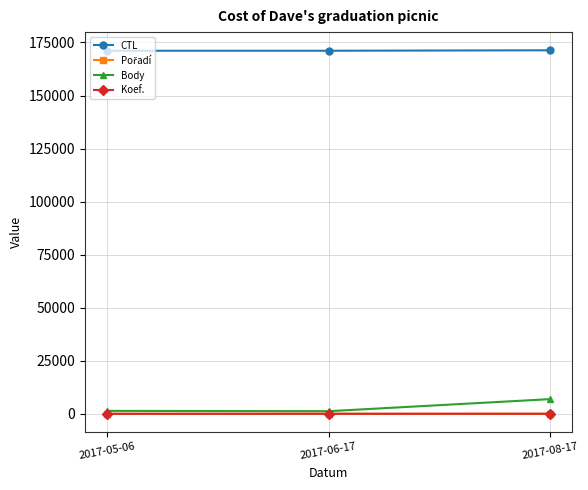

The value of CTL at 2017-08-17 is 276926. True or false?

False